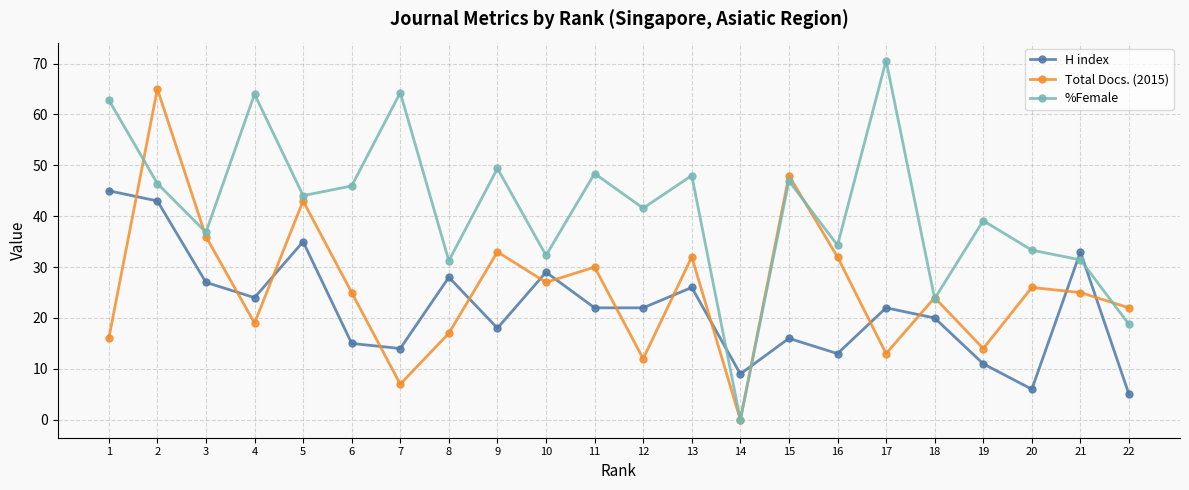

Is the value of H index at 12 greater than the value of %Female at 7?

No